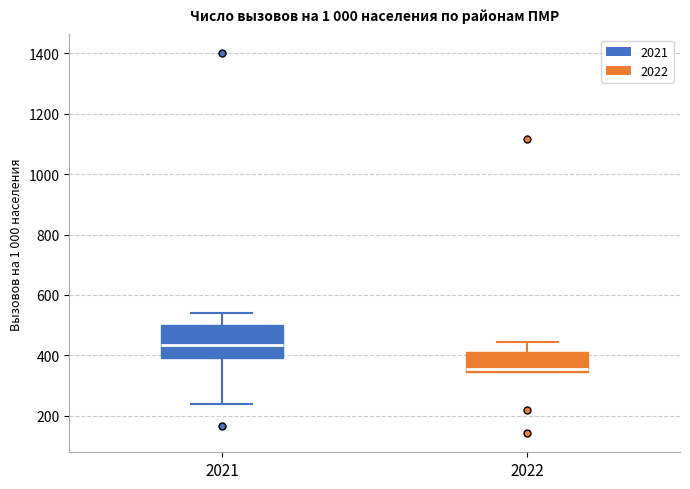

Where does the median line of the box at x = 2021 sit on the y-axis? The values are not printed on the chart, so give them approximately, as read against the axis.

440